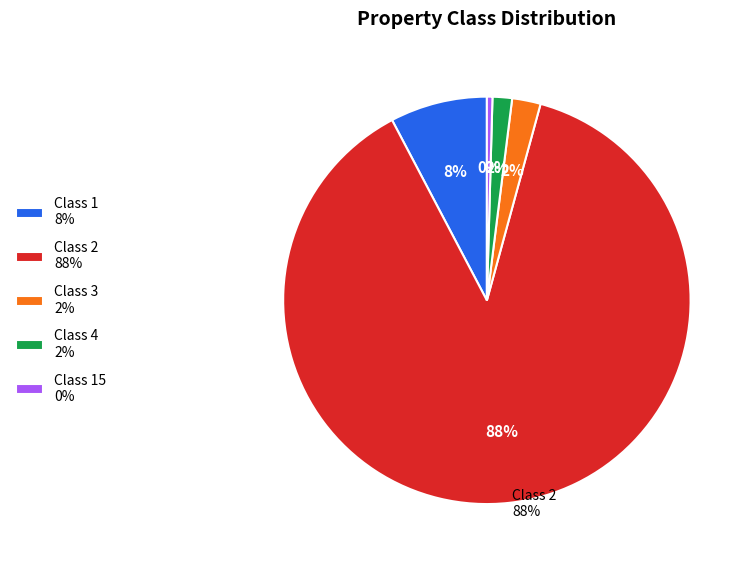

Which category accounts for the majority?

Class 2 88%